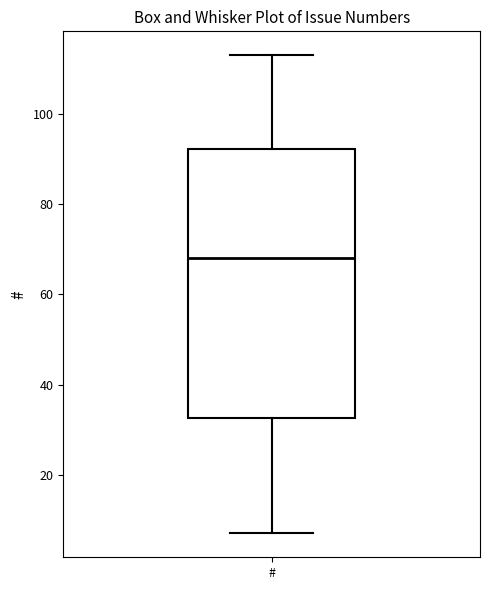

Transcribe this box plot: give where the median line is, the range the box spans, and where the two whiskers end, as read against the y-axis. The values are not printed on the chart, so give them approximately, as read against the axis.

median 68, box 32 to 92, whiskers 8 to 114